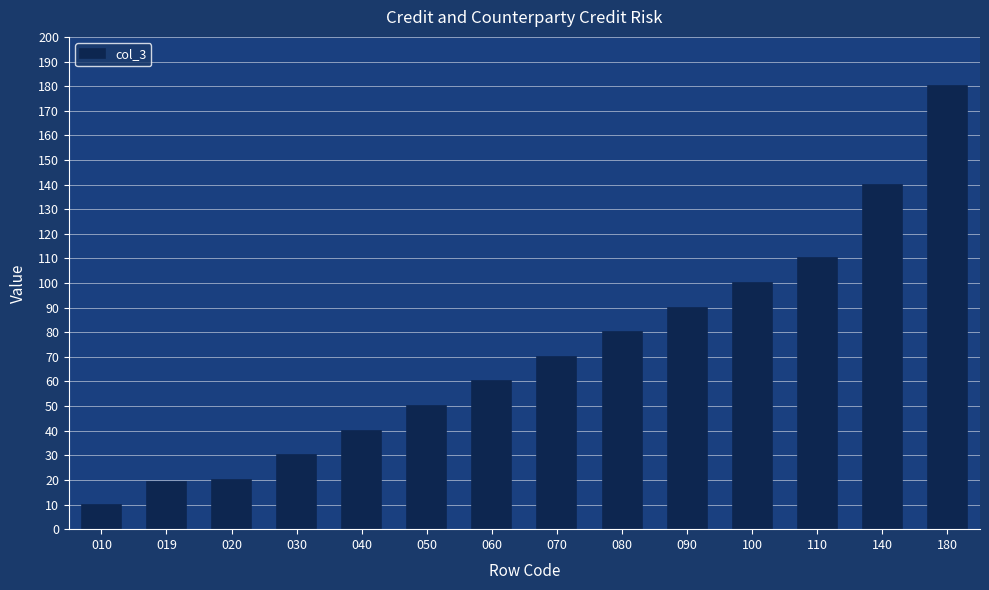

What is the average value?

71